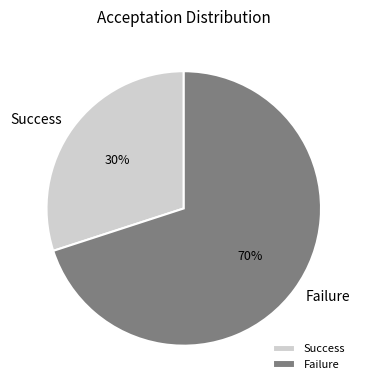

Which slice is the smallest?

Success